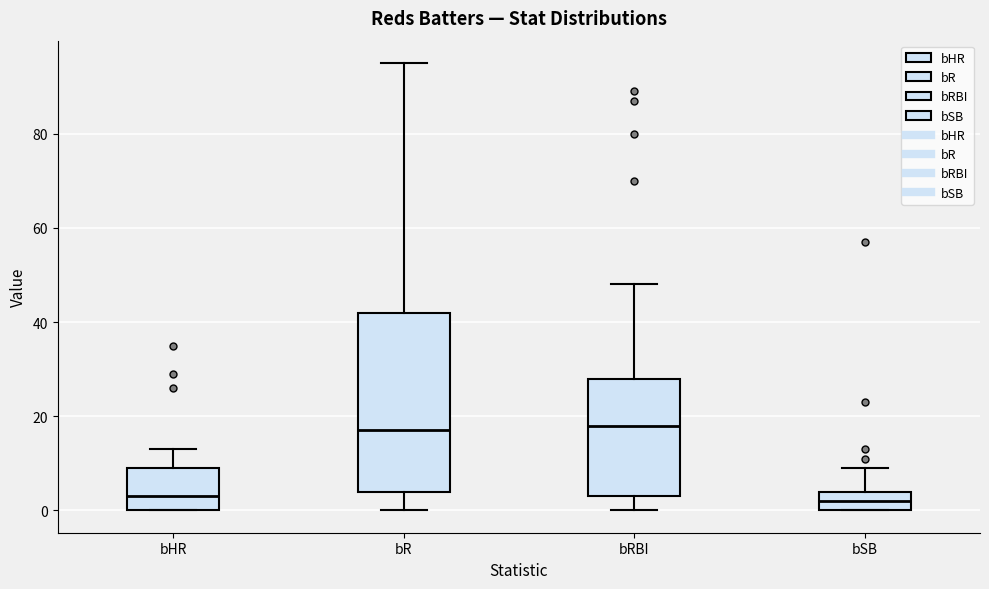

Reading left to right, read every box against the y-axis: the position of its median line, the range the box covers, and the ends of its whiskers. The values are not printed on the chart, so give them approximately, as read against the axis.

bHR: median 4, box 0 to 10, whiskers 0 to 14
bR: median 18, box 4 to 42, whiskers 0 to 96
bRBI: median 18, box 4 to 28, whiskers 0 to 48
bSB: median 2, box 0 to 4, whiskers 0 to 10